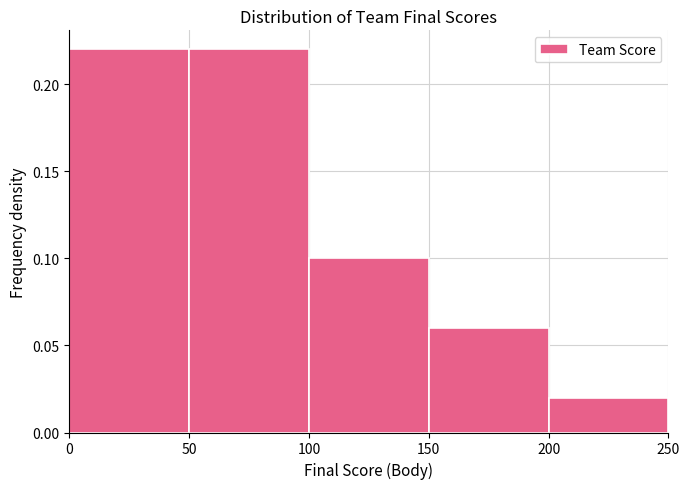

Reading left to right, transcribe this chart: for each bar, give the range it covers on the x-axis and its height. The values are not printed on the chart, so give them approximately, as read against the axis.

0 to 50: 0.22
50 to 100: 0.22
100 to 150: 0.10
150 to 200: 0.06
200 to 250: 0.02